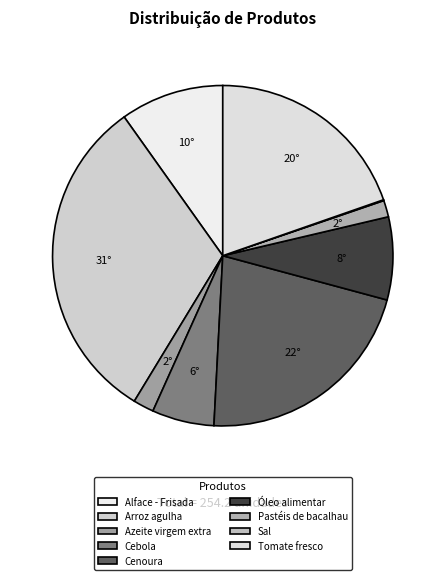

What percentage is the Cenoura slice, to the nearest percent?

22%